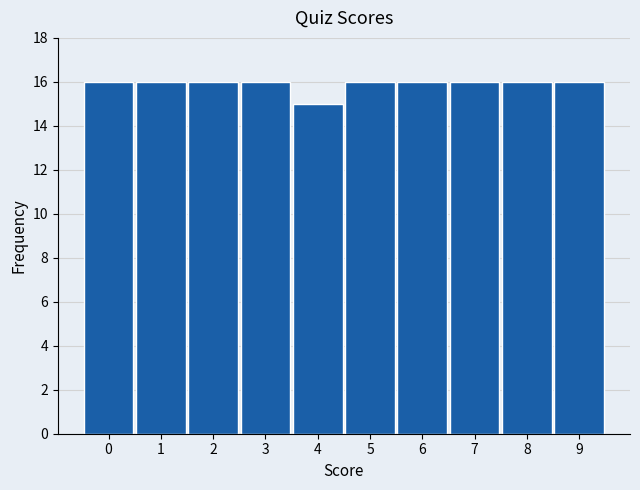

Reading left to right, what are all the values shown in this chart?

0=16	1=16	2=16	3=16	4=15	5=16	6=16	7=16	8=16	9=16